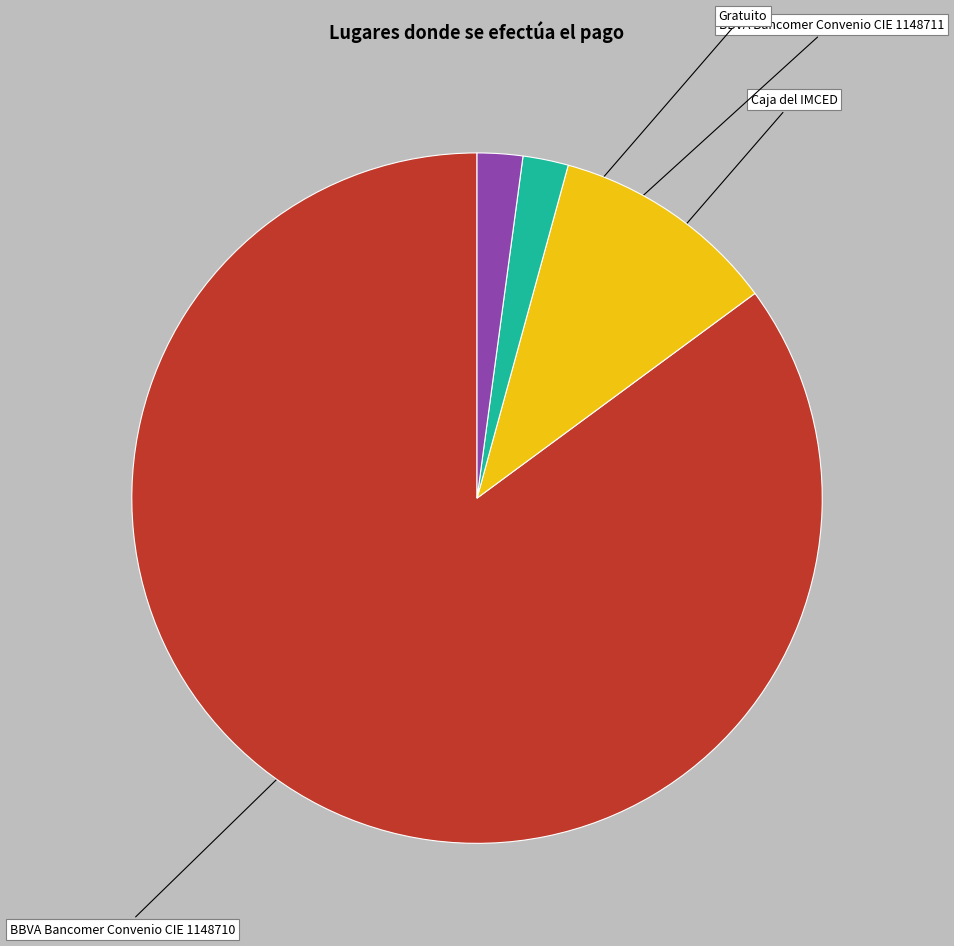

What percentage is NOT represented by Gratuito?

97.9%